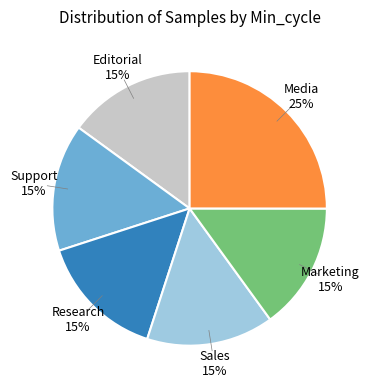

To the nearest percent, what is the difference between the largest and smallest slice percentages?

10%